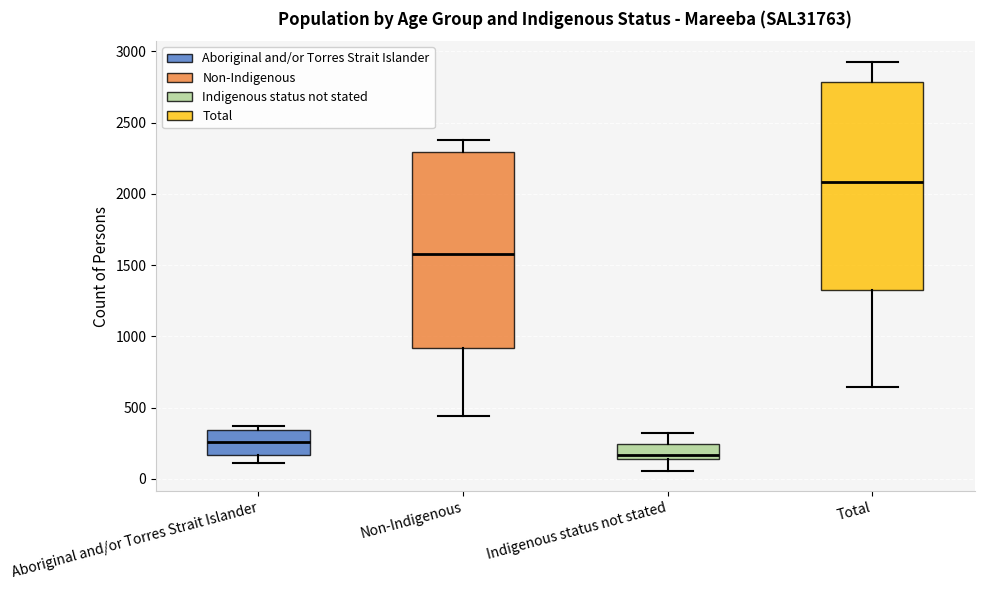

Which box's median line is the lowest?

Indigenous status not stated